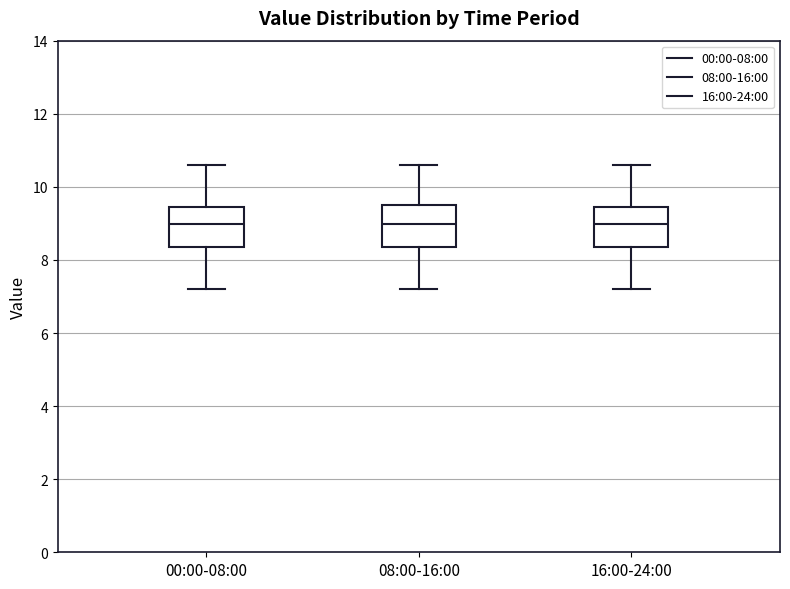

Reading left to right, transcribe this box plot: for each box, give where its median line is, the range the box spans, and where its two whiskers end, as read against the y-axis. The values are not printed on the chart, so give them approximately, as read against the axis.

00:00-08:00: median 9.0, box 8.4 to 9.4, whiskers 7.2 to 10.6
08:00-16:00: median 9.0, box 8.4 to 9.6, whiskers 7.2 to 10.6
16:00-24:00: median 9.0, box 8.4 to 9.4, whiskers 7.2 to 10.6